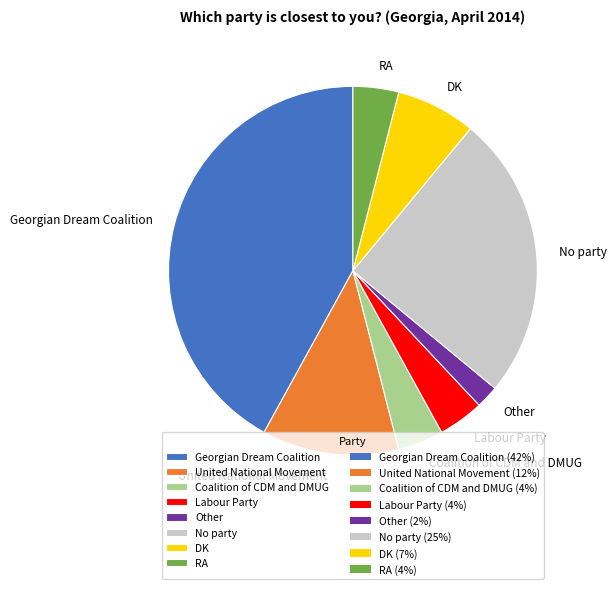

What is the ratio of the value at RA to the value at Labour Party?

1.0